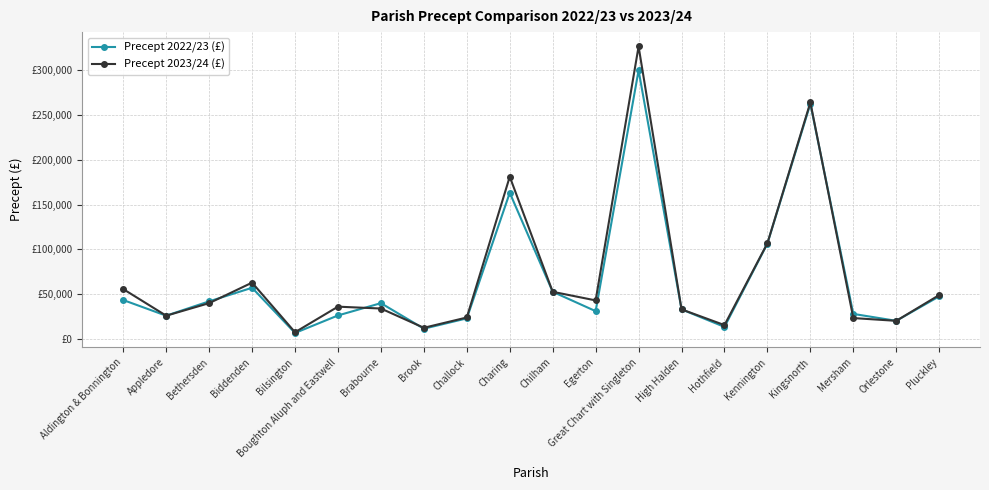

What is the difference between the highest and lowest values at Brook?

1000.0